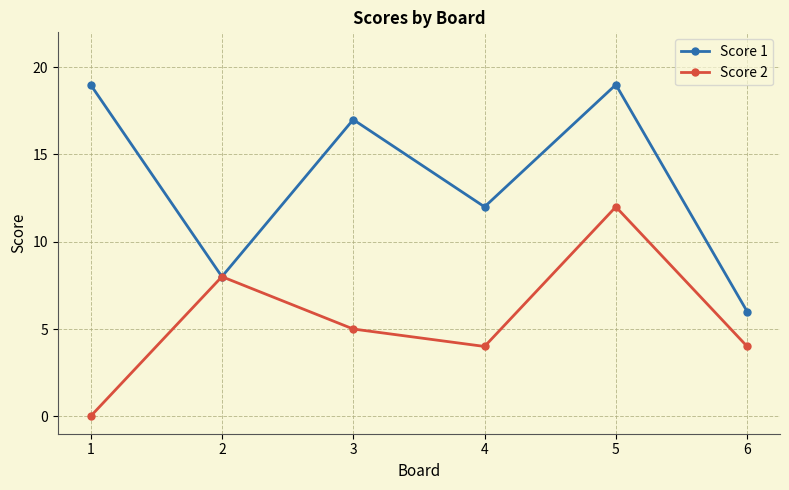

How many values in Score 2 are above zero?

5